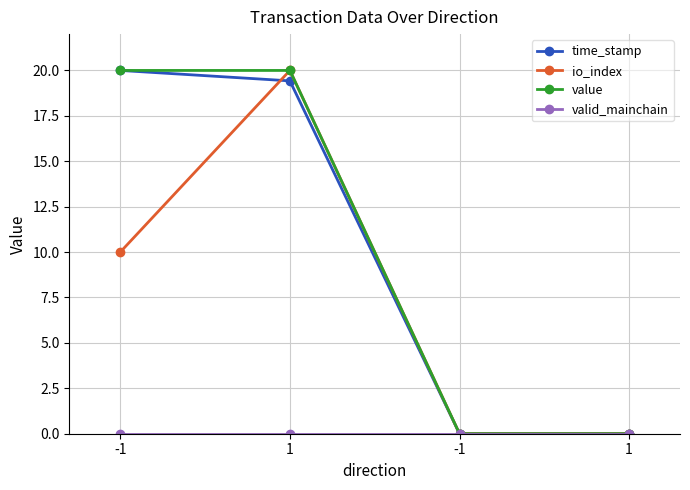

Does the chart have visible grid lines?

Yes